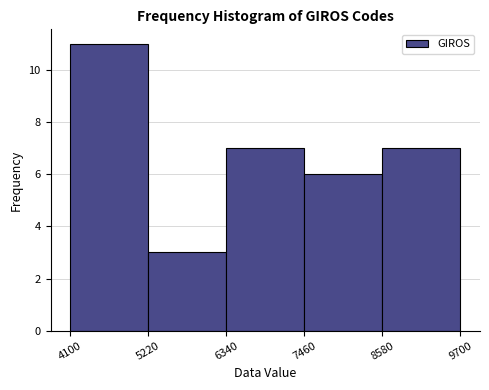

Reading left to right, list every bar in this chart as the range it spans on the x-axis followed by its height. The values are not printed on the chart, so give them approximately, as read against the axis.

4100 to 5220: 11
5220 to 6340: 3
6340 to 7460: 7
7460 to 8580: 6
8580 to 9700: 7